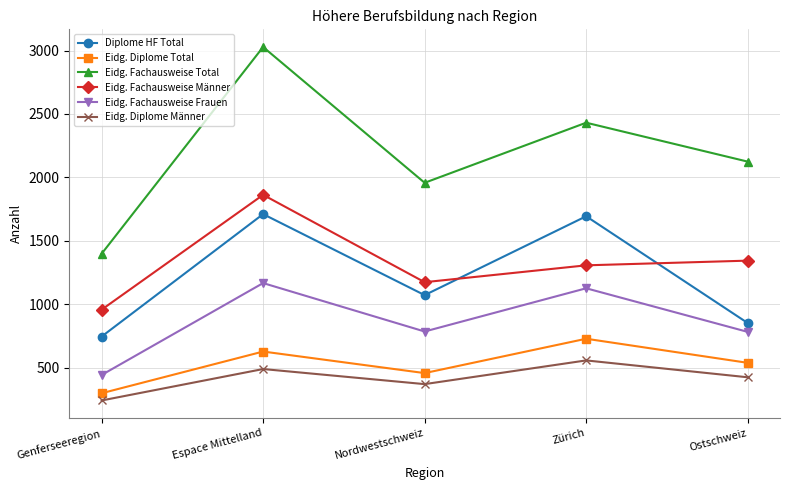

True or false: Diplome HF Total and Eidg. Fachausweise Total intersect in this chart.

False